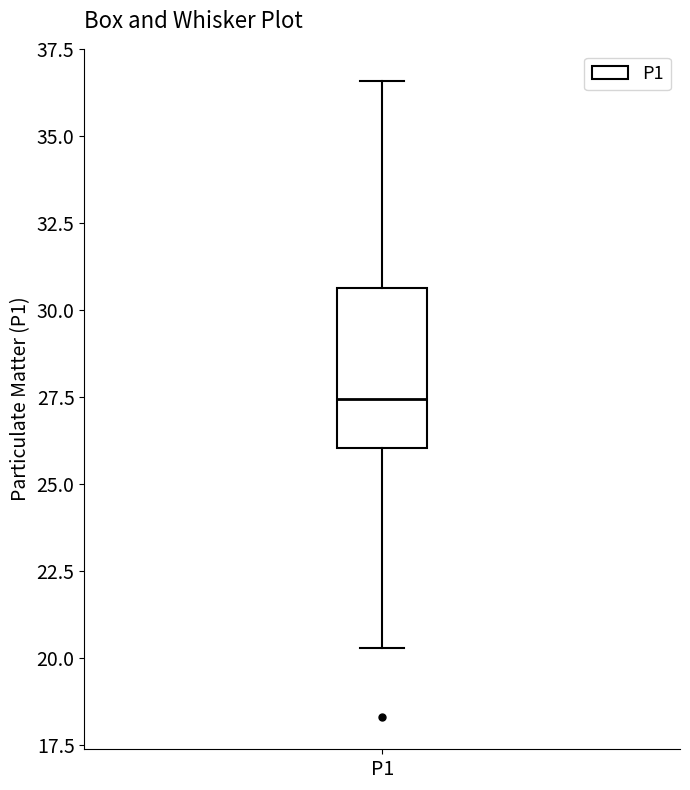

Where does the median line of the box for P1 sit on the y-axis? The values are not printed on the chart, so give them approximately, as read against the axis.

27.5